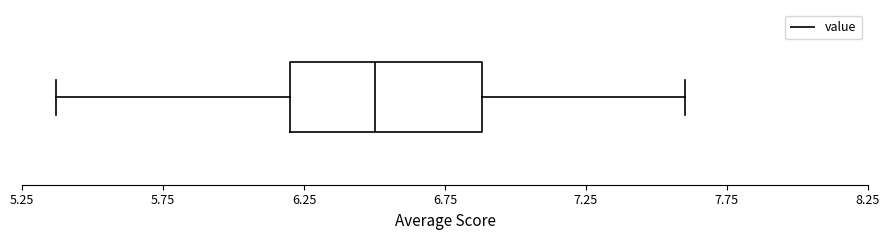

Where does the right whisker of the box end on the x-axis? The values are not printed on the chart, so give them approximately, as read against the axis.

7.60